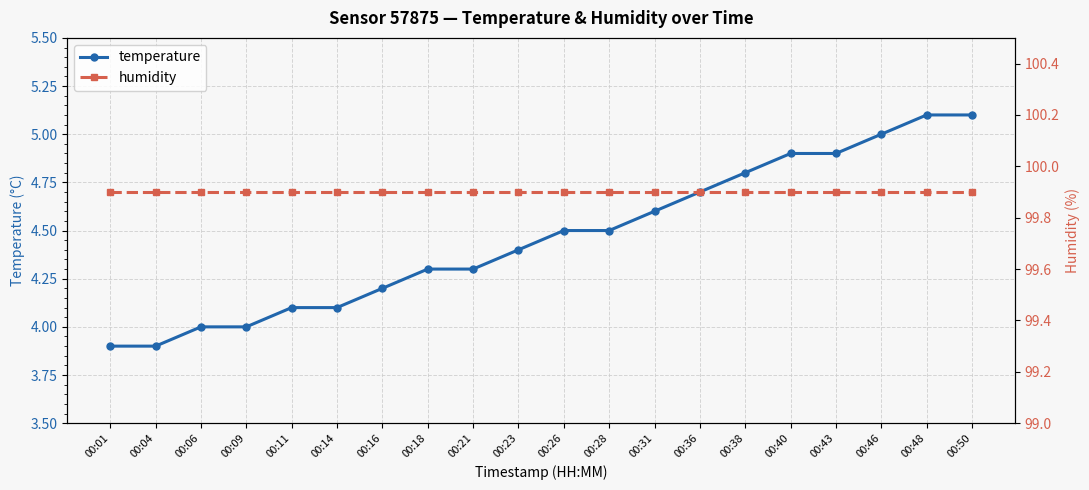

True or false: humidity has a value of 99.9 at 00:04.

True